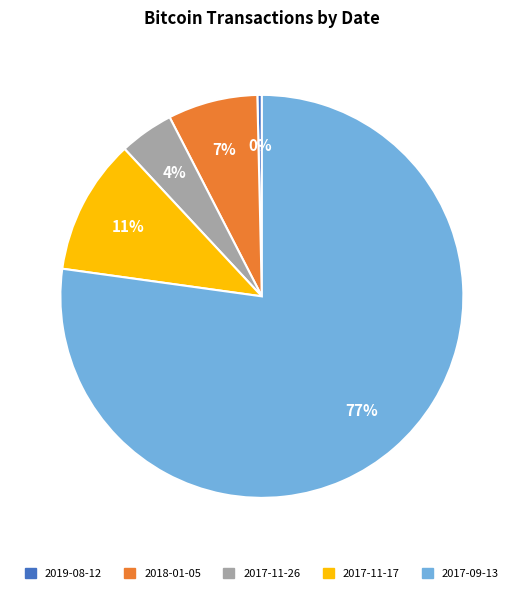

To the nearest percent, what is the average slice percentage?

20%